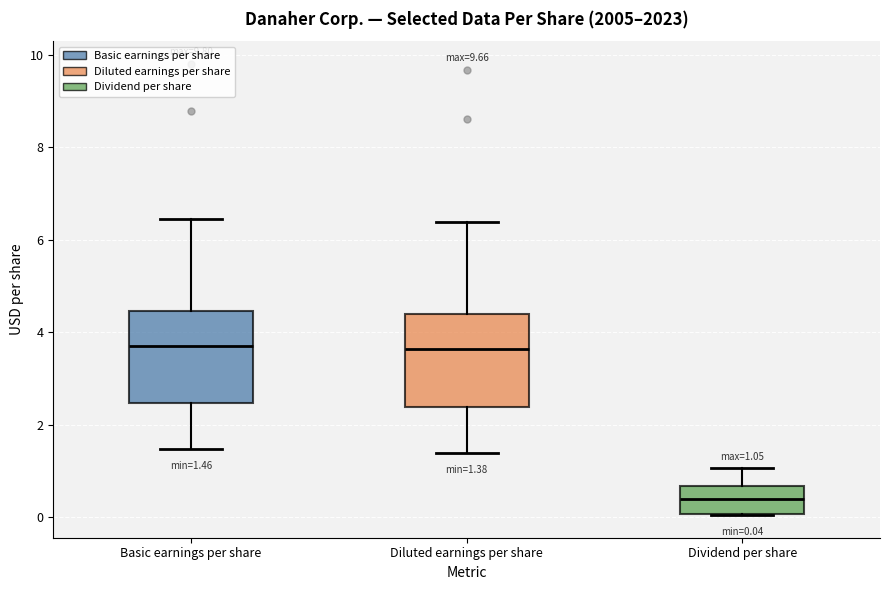

Which box's median line is the lowest?

Dividend per share